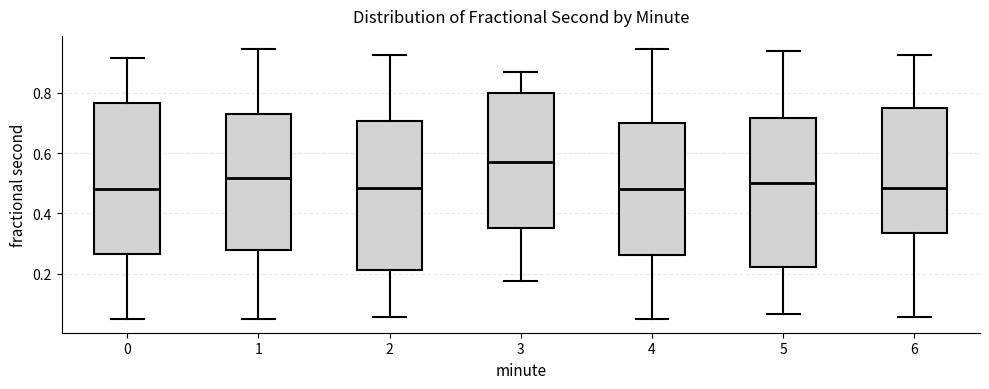

Reading left to right, transcribe this box plot: for each box, give where its median line is, the range the box spans, and where its two whiskers end, as read against the y-axis. The values are not printed on the chart, so give them approximately, as read against the axis.

0: median 0.48, box 0.26 to 0.76, whiskers 0.04 to 0.92
1: median 0.52, box 0.28 to 0.72, whiskers 0.04 to 0.94
2: median 0.48, box 0.22 to 0.70, whiskers 0.06 to 0.92
3: median 0.56, box 0.36 to 0.80, whiskers 0.18 to 0.88
4: median 0.48, box 0.26 to 0.70, whiskers 0.04 to 0.94
5: median 0.50, box 0.22 to 0.72, whiskers 0.06 to 0.94
6: median 0.48, box 0.34 to 0.74, whiskers 0.06 to 0.92